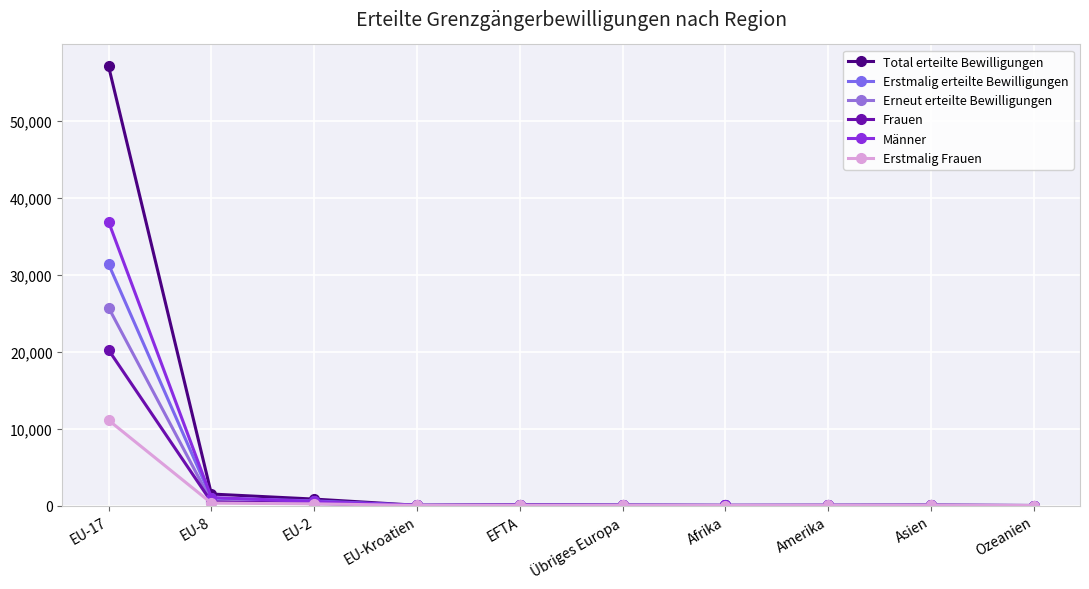

Where is the first local minimum for Männer?

EU-Kroatien